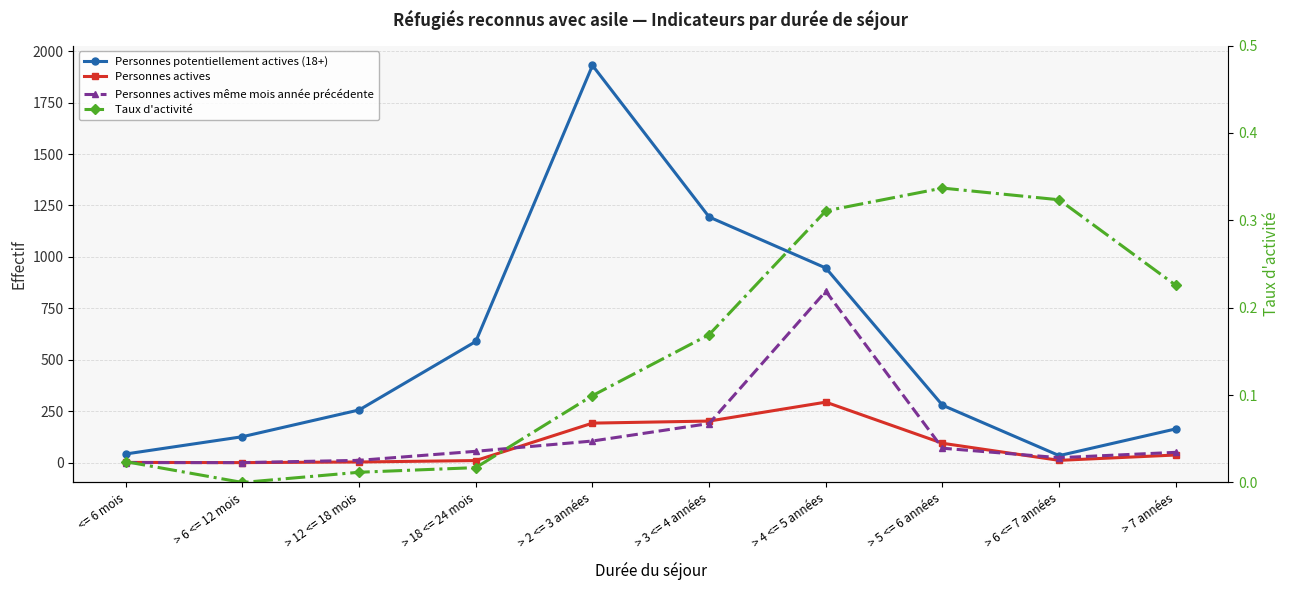

Reading right to left, what are all the values shown in this chart?

Personnes potentiellement actives (18+): 164.0	34.0	279.0	946.0	1194.0	1931.0	589.0	256.0	126.0	42.0
Personnes actives: 37.0	11.0	94.0	294.0	202.0	192.0	10.0	3.0	0.0	1.0
Personnes actives même mois année précédente: 50.0	24.0	70.0	833.0	190.0	105.0	55.0	11.0	0.0	0.0
Taux d'activité: 0.2	0.3	0.3	0.3	0.2	0.1	0.0	0.0	0.0	0.0